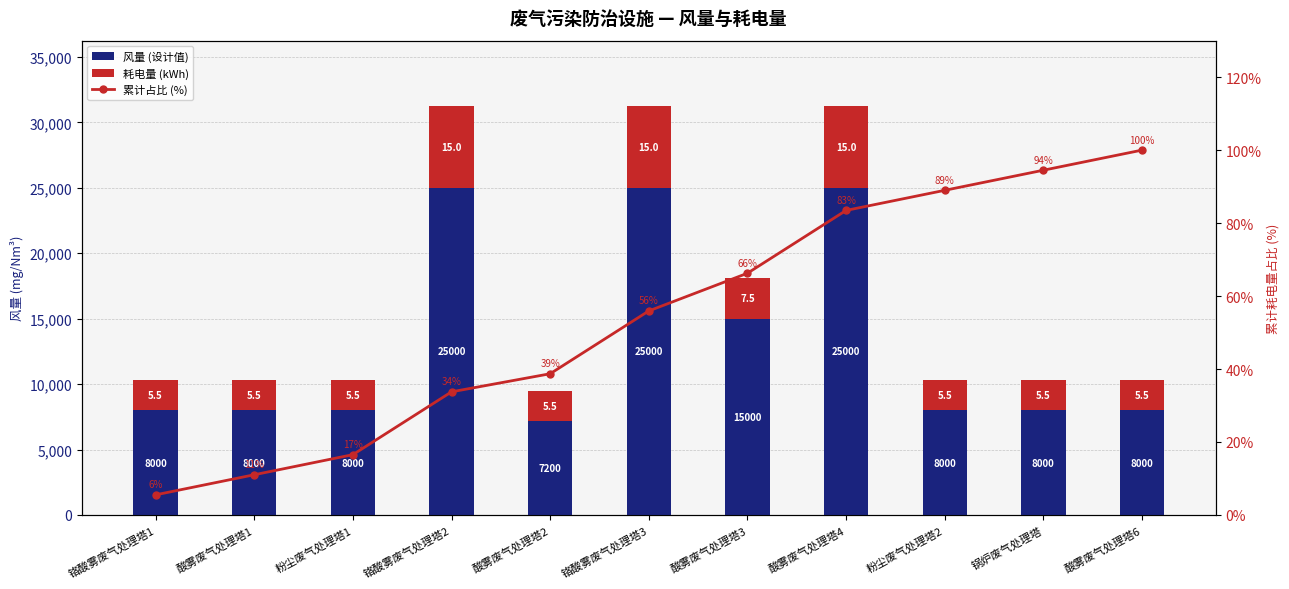

Rank the series at 粉尘废气处理塔2 from lowest to highest value.

累计占比 (%), 耗电量 (kWh), 风量 (设计值)